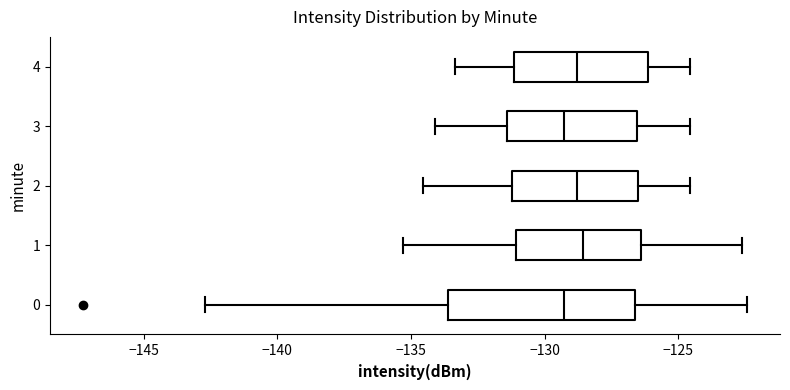

Reading bottom to top, transcribe this box plot: for each box, give where its median line is, the range the box spans, and where its two whiskers end, as read against the x-axis. The values are not printed on the chart, so give them approximately, as read against the axis.

0: median -129.5, box -133.5 to -126.5, whiskers -142.5 to -122.5
1: median -128.5, box -131.0 to -126.5, whiskers -135.5 to -122.5
2: median -129.0, box -131.0 to -126.5, whiskers -134.5 to -124.5
3: median -129.5, box -131.5 to -126.5, whiskers -134.0 to -124.5
4: median -129.0, box -131.0 to -126.0, whiskers -133.5 to -124.5